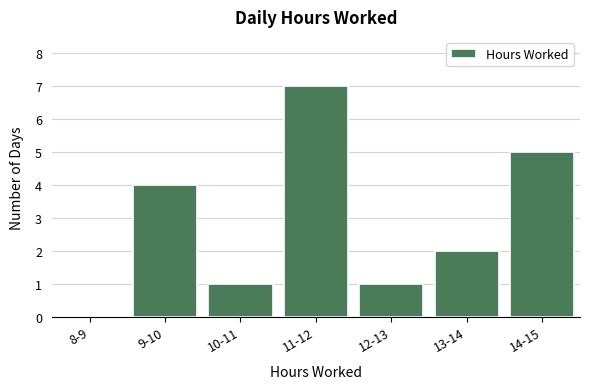

Reading left to right, list all the values displayed in this chart.

8-9=0	9-10=4	10-11=1	11-12=7	12-13=1	13-14=2	14-15=5